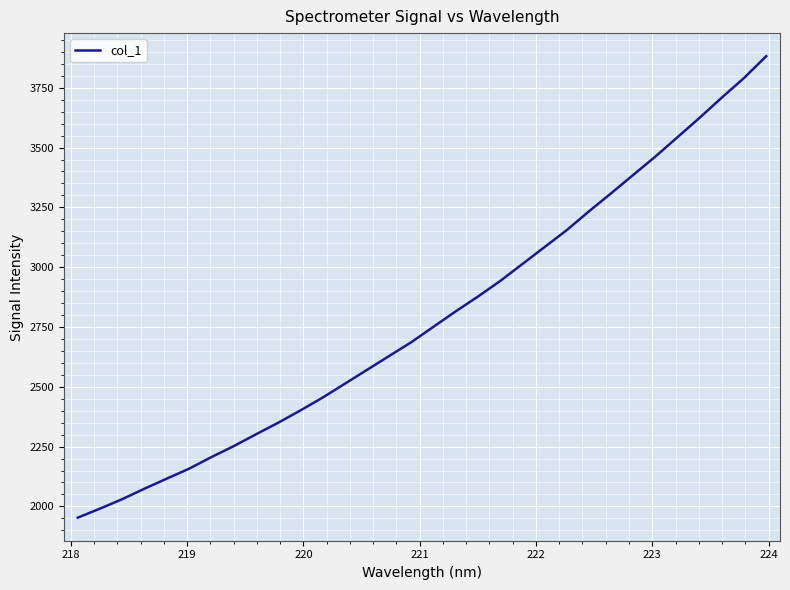

Does the chart display data point markers on the line(s)?

No